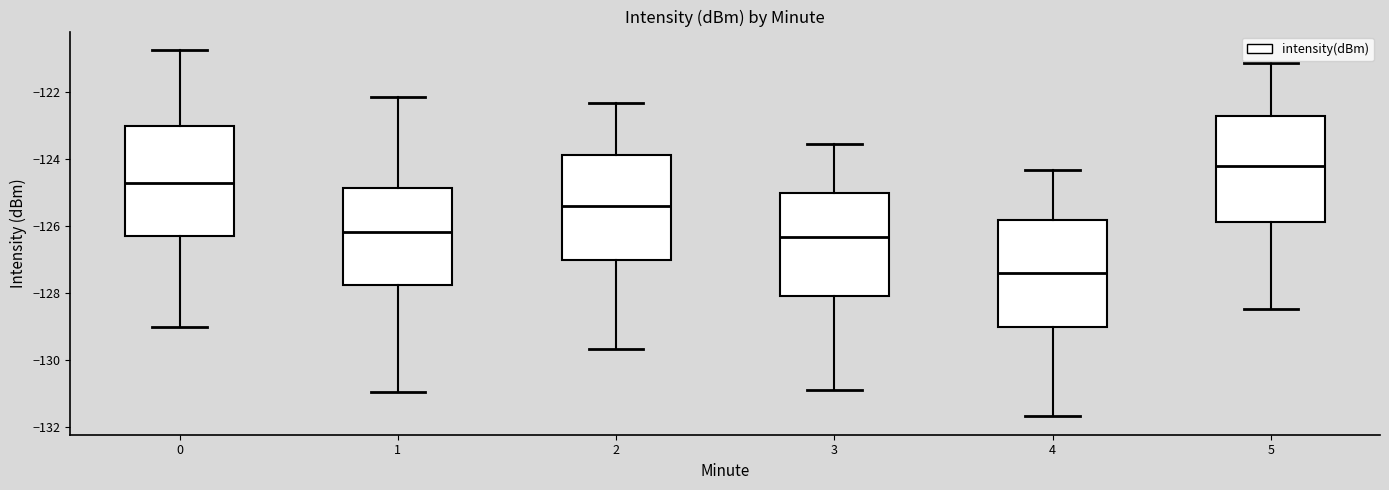

Reading left to right, read every box against the y-axis: the position of its median line, the range the box covers, and the ends of its whiskers. The values are not printed on the chart, so give them approximately, as read against the axis.

0: median -124.8, box -126.2 to -123.0, whiskers -129.0 to -120.8
1: median -126.2, box -127.8 to -124.8, whiskers -131.0 to -122.2
2: median -125.4, box -127.0 to -124.0, whiskers -129.6 to -122.4
3: median -126.4, box -128.0 to -125.0, whiskers -130.8 to -123.6
4: median -127.4, box -129.0 to -125.8, whiskers -131.6 to -124.4
5: median -124.2, box -125.8 to -122.8, whiskers -128.4 to -121.2